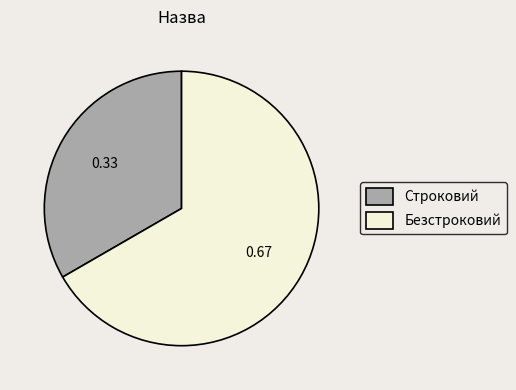

True or false: Строковий accounts for 33% of the total.

True